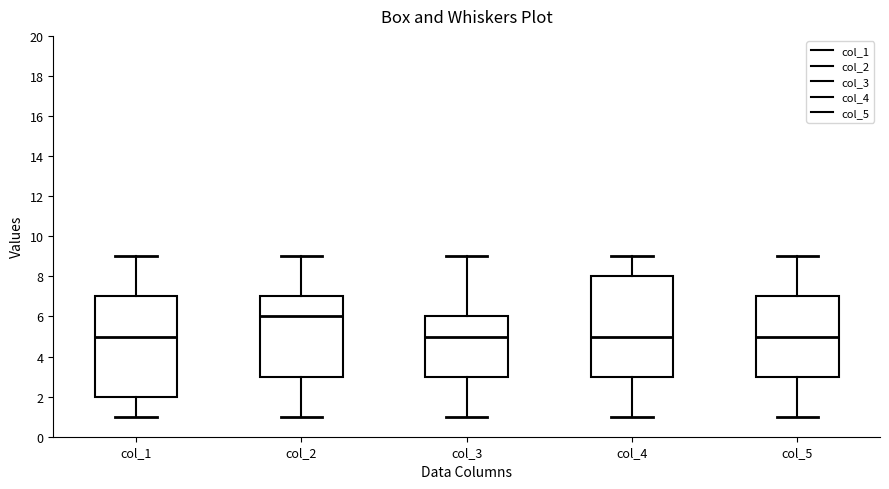

Where is the upper edge of the box for col_1 on the y-axis? The values are not printed on the chart, so give them approximately, as read against the axis.

7